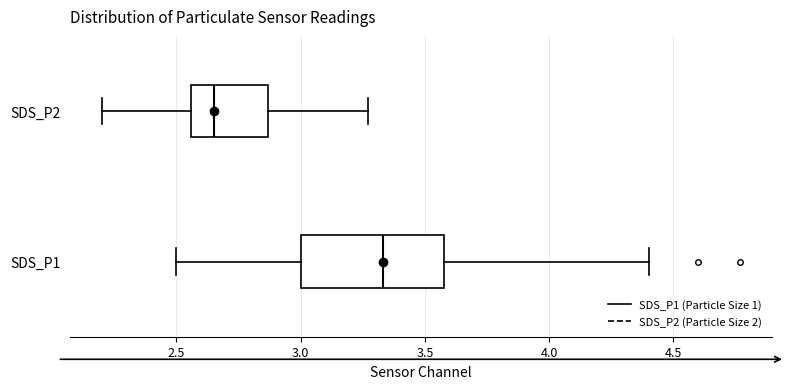

Reading bottom to top, transcribe this box plot: for each box, give where its median line is, the range the box spans, and where its two whiskers end, as read against the x-axis. The values are not printed on the chart, so give them approximately, as read against the axis.

SDS_P1: median 3.35, box 3.00 to 3.60, whiskers 2.50 to 4.40
SDS_P2: median 2.65, box 2.55 to 2.85, whiskers 2.20 to 3.25